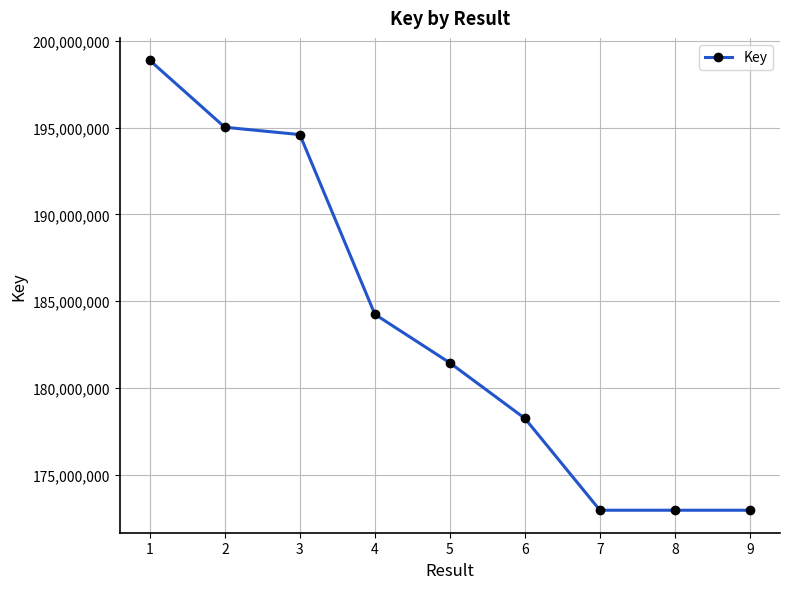

What is the approximate value at 7, to the nearest 10?

172966650